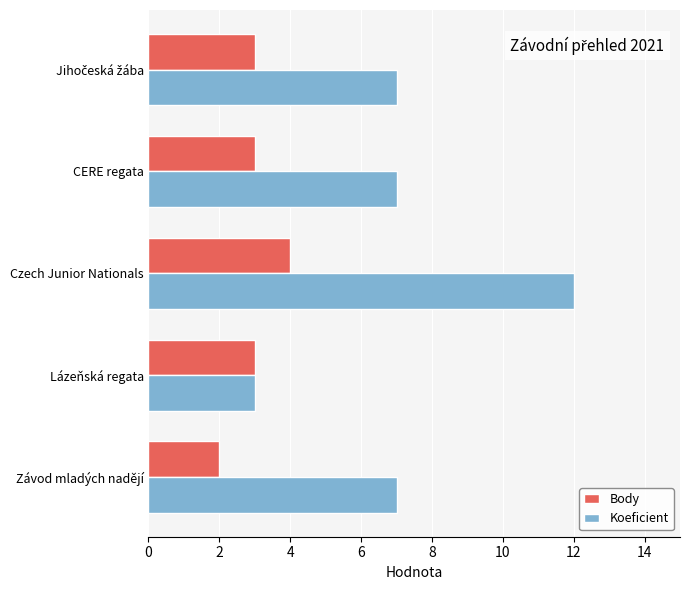

Which category has the highest value across all series?

Czech Junior Nationals